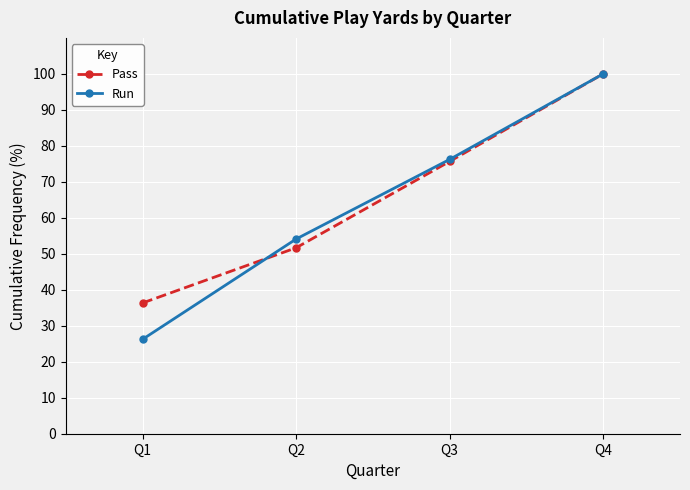

What is the value of the Pass point at the 2nd from the left?

51.7